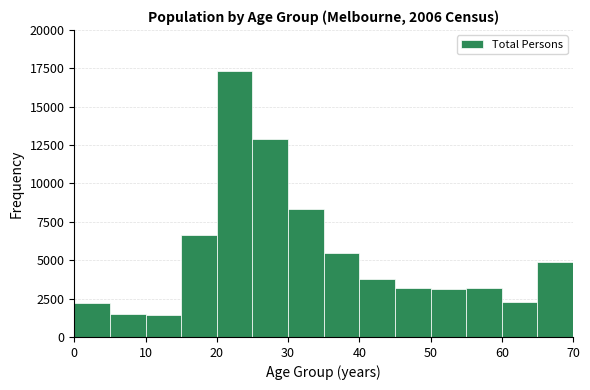

Which range on the x-axis has the tallest bar?

20 to 25